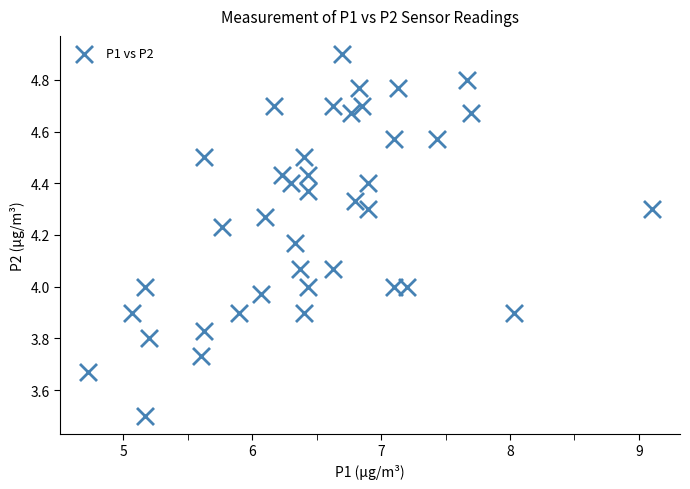

What is the range of Y values (max minus min)?

1.4